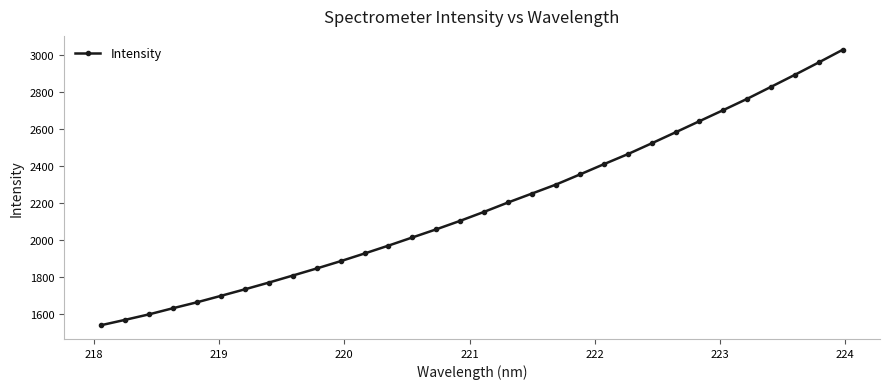

What is the value of the 16th point from the left?

2104.5